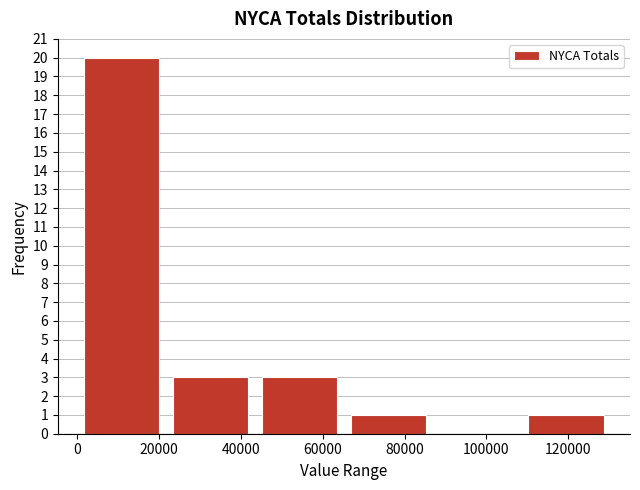

Reading left to right, transcribe this chart: for each bar, give the range it covers on the x-axis and its height. Neither the bar edges nor the heights are printed on the chart, so give them approximately, as read against the axes.

0 to 22000: 20
22000 to 44000: 3
44000 to 66000: 3
66000 to 86000: 1
86000 to 108000: 0
108000 to 130000: 1